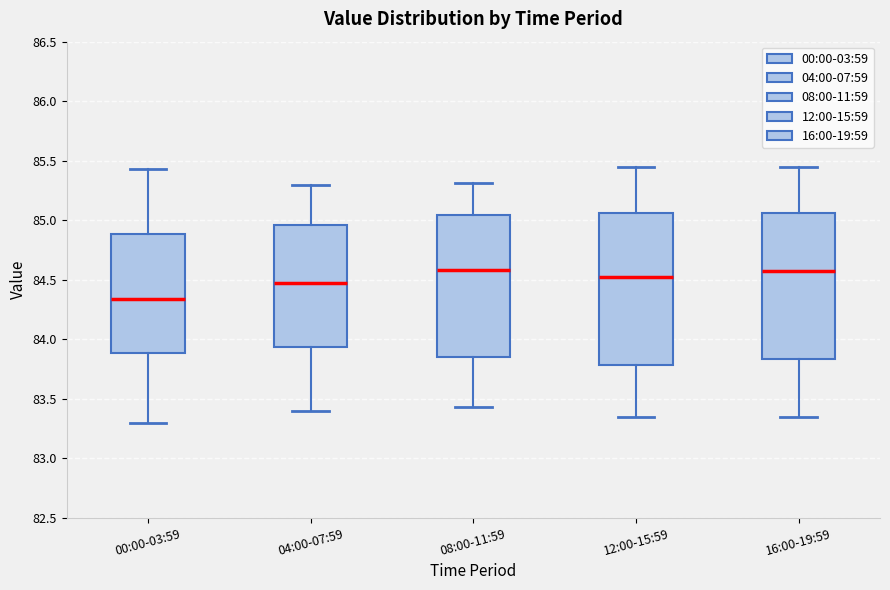

Where does the upper whisker of the box for 16:00-19:59 end on the y-axis? The values are not printed on the chart, so give them approximately, as read against the axis.

85.45